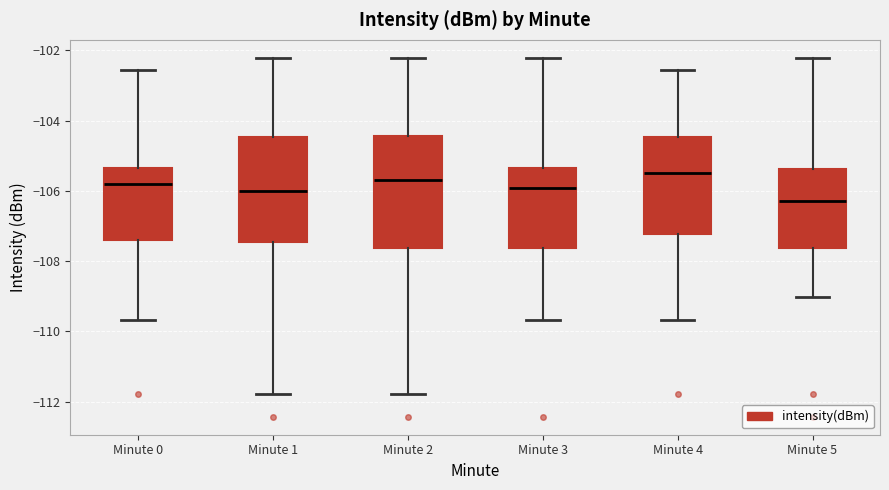

Where does the upper whisker of the box for Minute 3 end on the y-axis? The values are not printed on the chart, so give them approximately, as read against the axis.

-102.2